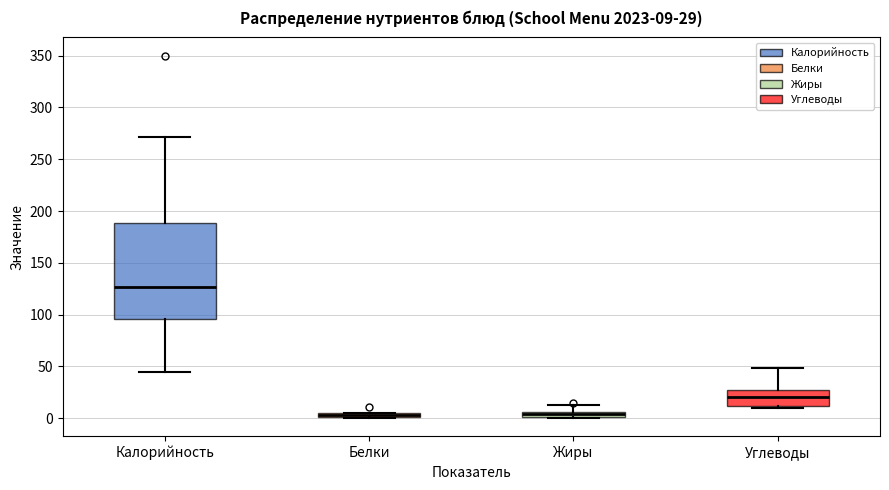

Comparing the boxes themselves (not the whiskers), which one is the tallest?

Калорийность